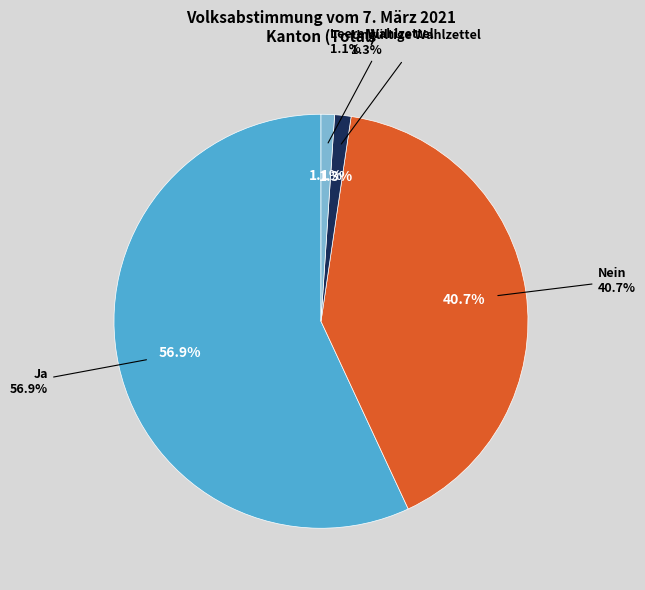

How many segments does this pie chart have?

4